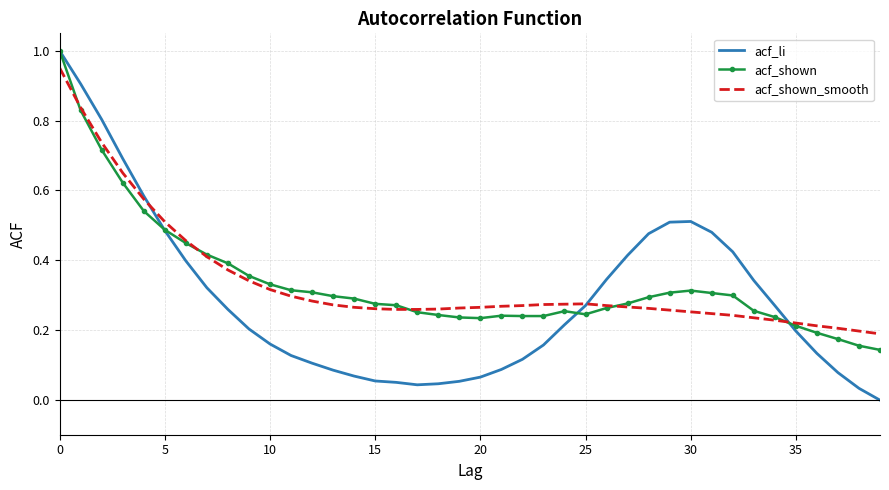

Which series has the widest spread of values?

acf_li